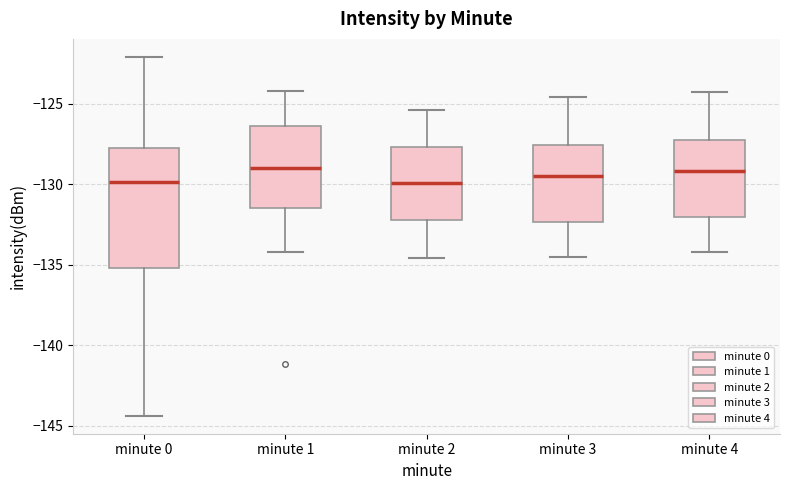

Reading left to right, read every box against the y-axis: the position of its median line, the range the box covers, and the ends of its whiskers. The values are not printed on the chart, so give them approximately, as read against the axis.

minute 0: median -130.0, box -135.0 to -128.0, whiskers -144.5 to -122.0
minute 1: median -129.0, box -131.5 to -126.5, whiskers -134.0 to -124.0
minute 2: median -130.0, box -132.0 to -127.5, whiskers -134.5 to -125.5
minute 3: median -129.5, box -132.5 to -127.5, whiskers -134.5 to -124.5
minute 4: median -129.0, box -132.0 to -127.5, whiskers -134.0 to -124.5